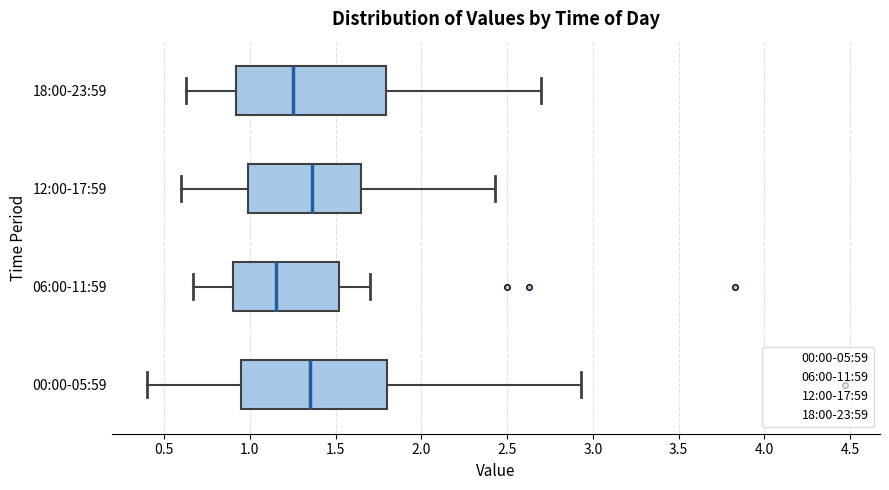

Reading bottom to top, transcribe this box plot: for each box, give where its median line is, the range the box spans, and where its two whiskers end, as read against the x-axis. The values are not printed on the chart, so give them approximately, as read against the axis.

00:00-05:59: median 1.35, box 0.95 to 1.80, whiskers 0.40 to 2.95
06:00-11:59: median 1.15, box 0.90 to 1.50, whiskers 0.65 to 1.70
12:00-17:59: median 1.35, box 1.00 to 1.65, whiskers 0.60 to 2.45
18:00-23:59: median 1.25, box 0.90 to 1.80, whiskers 0.65 to 2.70